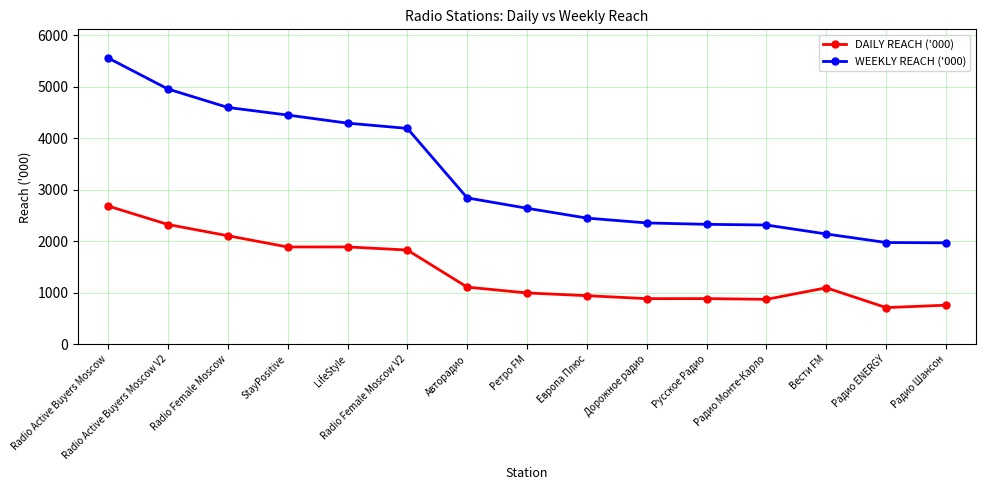

What is the sum of all DAILY REACH ('000) values?

20989.0